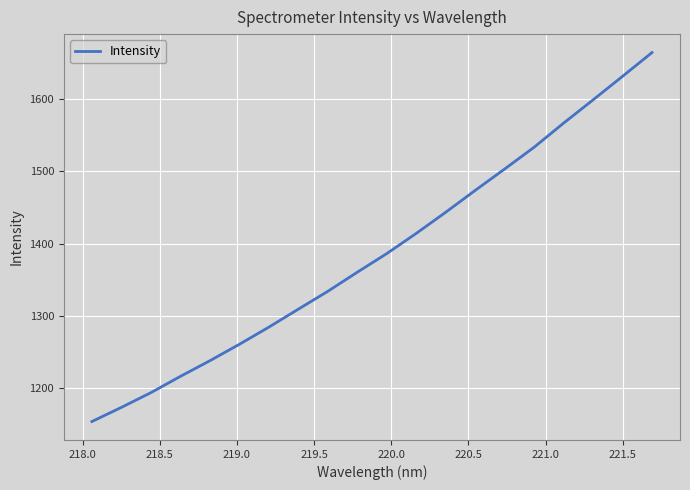

What is the difference between the maximum and minimum values?

510.5